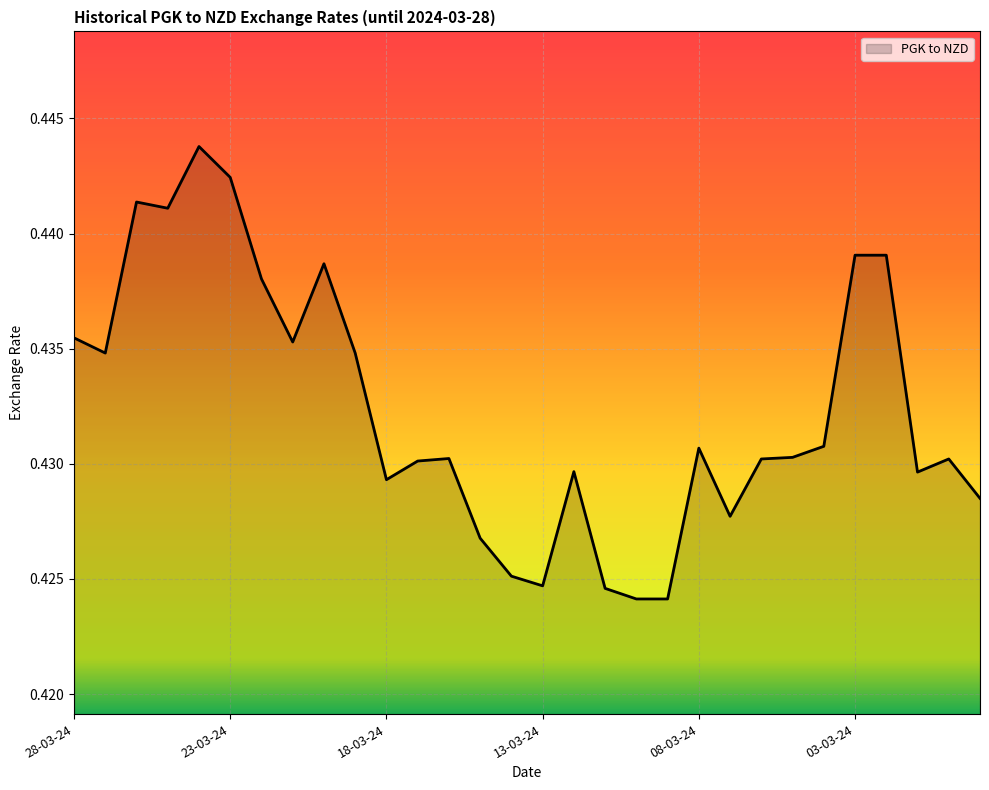

Is this an area chart (filled region under the line)?

Yes